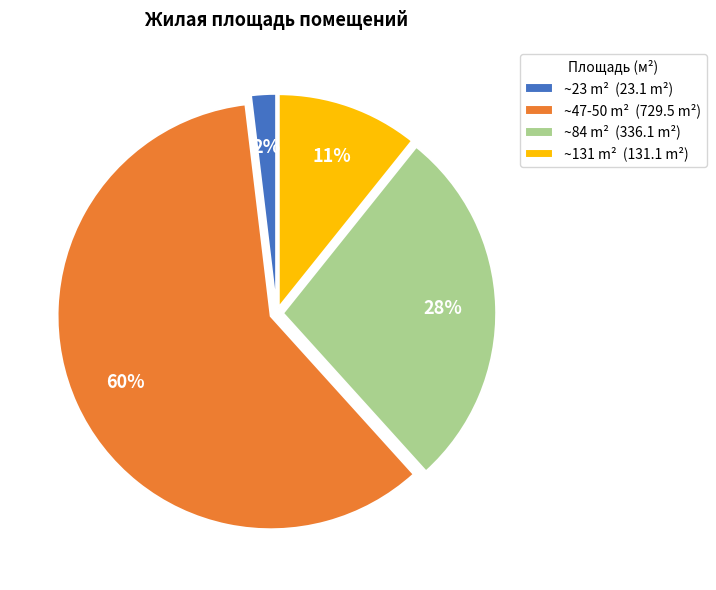

Combined, do ~131 m² (131.1 m²) and ~23 m² (23.1 m²) account for over 50%?

No